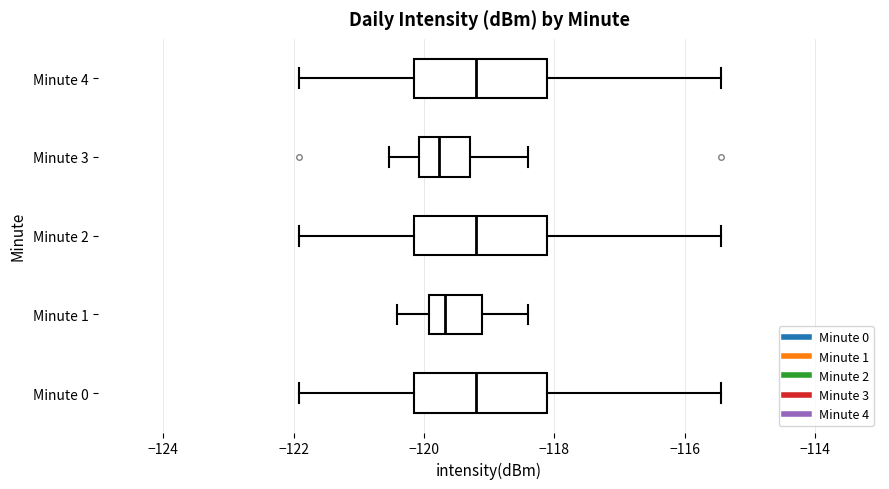

Reading bottom to top, transcribe this box plot: for each box, give where its median line is, the range the box spans, and where its two whiskers end, as read against the x-axis. The values are not printed on the chart, so give them approximately, as read against the axis.

Minute 0: median -119.2, box -120.2 to -118.2, whiskers -122.0 to -115.4
Minute 1: median -119.6, box -120.0 to -119.2, whiskers -120.4 to -118.4
Minute 2: median -119.2, box -120.2 to -118.2, whiskers -122.0 to -115.4
Minute 3: median -119.8, box -120.0 to -119.2, whiskers -120.6 to -118.4
Minute 4: median -119.2, box -120.2 to -118.2, whiskers -122.0 to -115.4